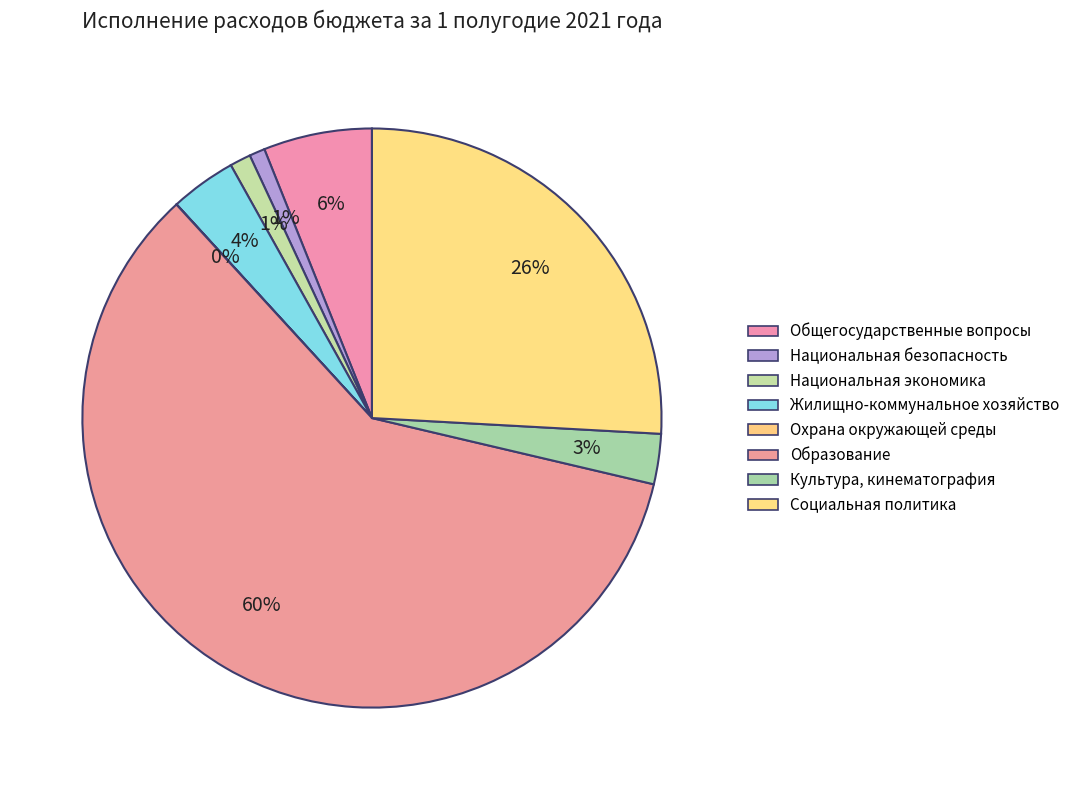

True or false: Образование accounts for 71% of the total.

False